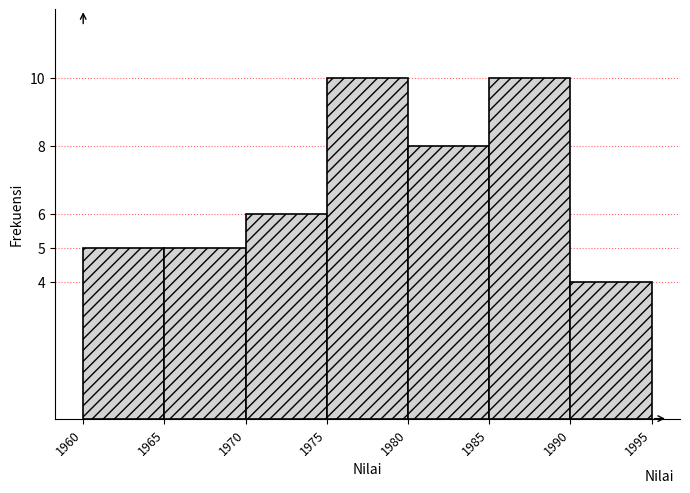

Reading left to right, transcribe this chart: for each bar, give the range it covers on the x-axis and its height. The values are not printed on the chart, so give them approximately, as read against the axis.

1960 to 1965: 5
1965 to 1970: 5
1970 to 1975: 6
1975 to 1980: 10
1980 to 1985: 8
1985 to 1990: 10
1990 to 1995: 4